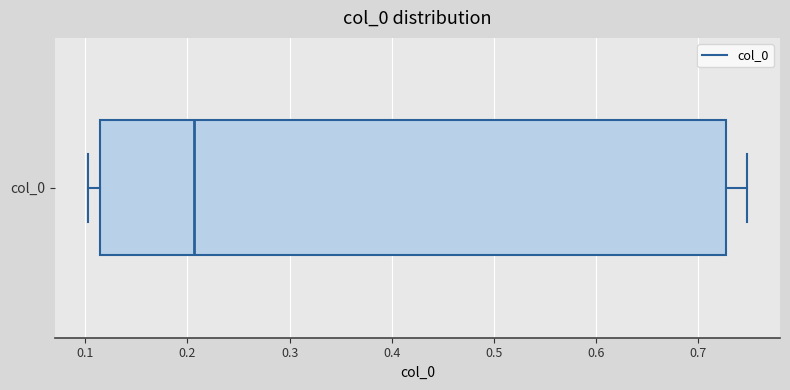

Where is the right edge of the box for col_0 on the x-axis? The values are not printed on the chart, so give them approximately, as read against the axis.

0.73